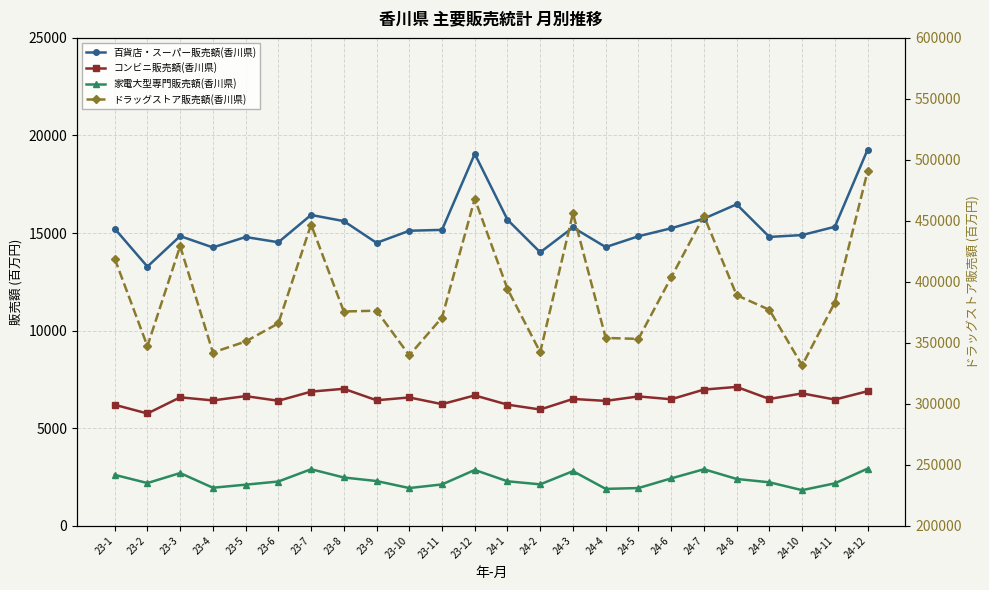

What is the highest value of the コンビニ販売額(香川県) series?

7117.0